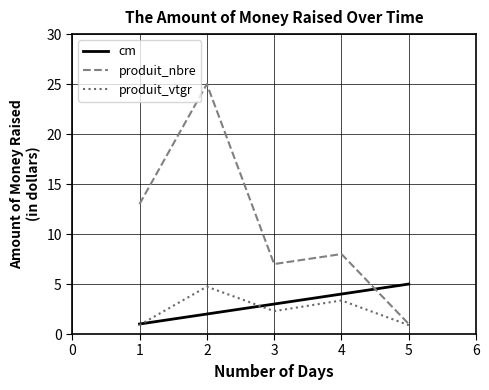

Between which two adjacent categories do cm and produit_nbre first intersect?

4 and 5